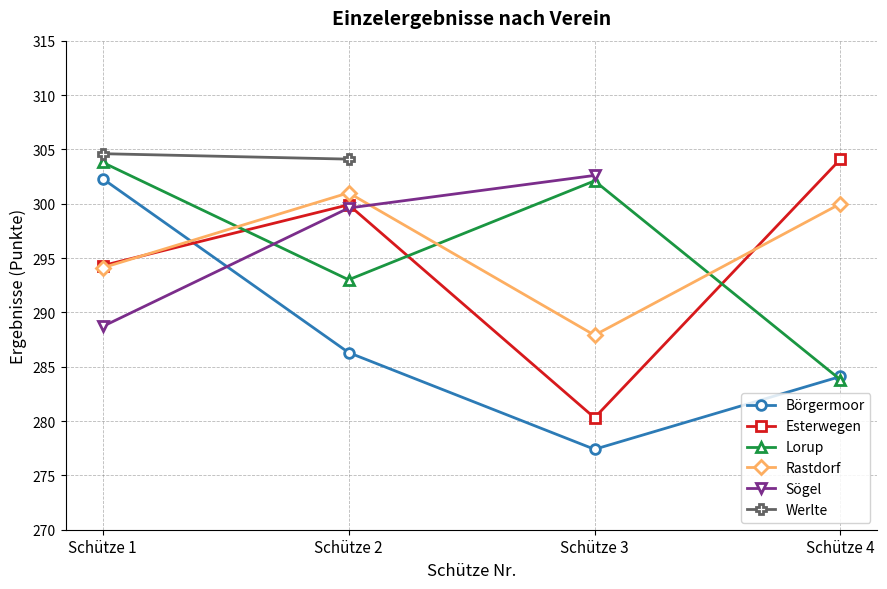

How many intersections are there between Rastdorf and Börgermoor?

1